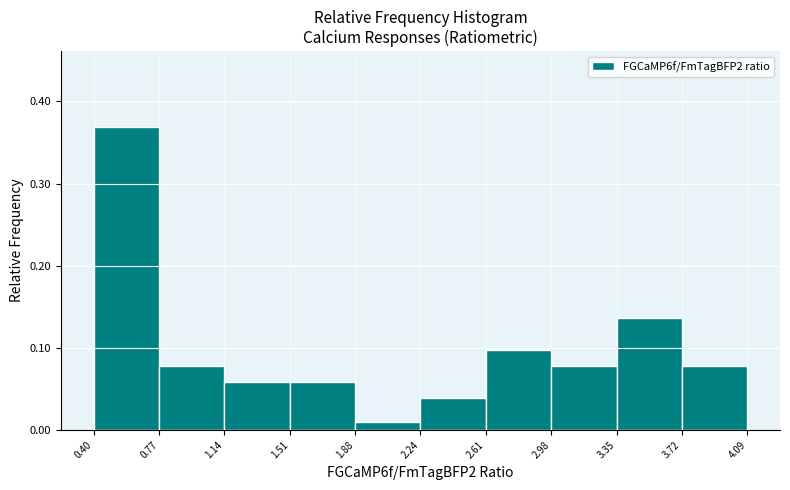

Reading left to right, transcribe this chart: for each bar, give the range it covers on the x-axis and its height. The values are not printed on the chart, so give them approximately, as read against the axis.

0.40 to 0.77: 0.37
0.77 to 1.14: 0.08
1.14 to 1.51: 0.06
1.51 to 1.88: 0.06
1.88 to 2.24: under 0.01
2.24 to 2.61: 0.04
2.61 to 2.98: 0.10
2.98 to 3.35: 0.08
3.35 to 3.72: 0.14
3.72 to 4.09: 0.08